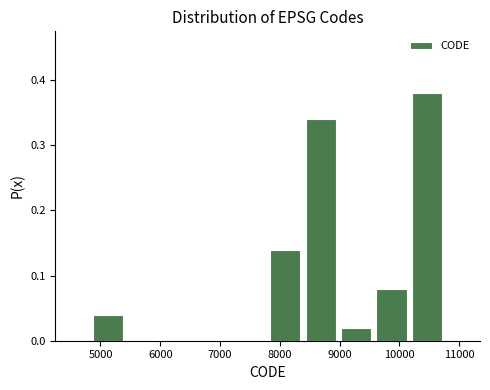

Reading left to right, list every bar in this chart as the range it spans on the x-axis followed by its height. Neither the bar edges nor the heights are printed on the chart, so give them approximately, as read against the axes.

4800 to 5400: 0.04
5400 to 6000: 0
6000 to 6600: 0
6600 to 7200: 0
7200 to 7800: 0
7800 to 8400: 0.14
8400 to 9000: 0.34
9000 to 9600: 0.02
9600 to 10200: 0.08
10200 to 10800: 0.38